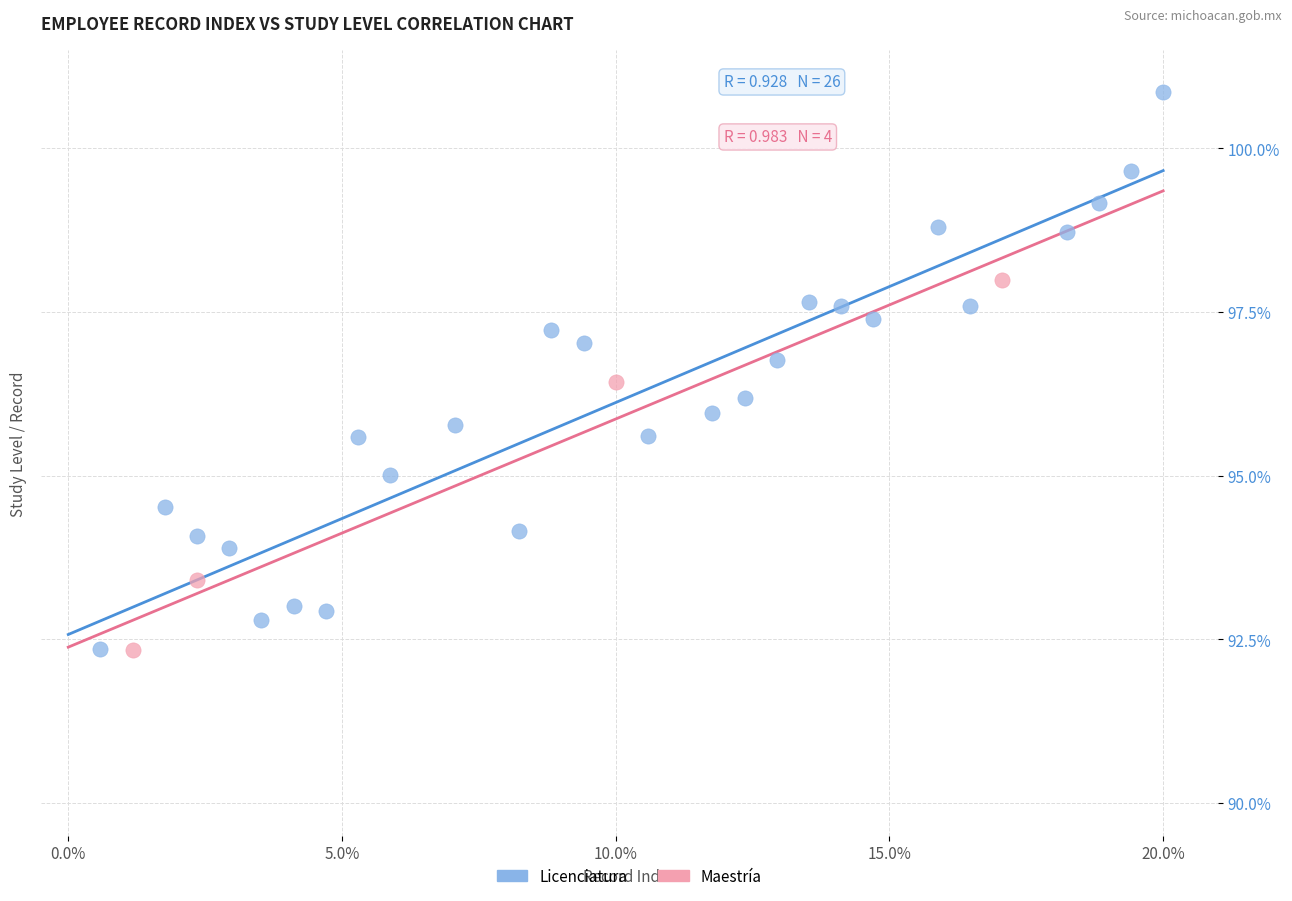

Which series has the widest spread of Y values?

Licenciatura